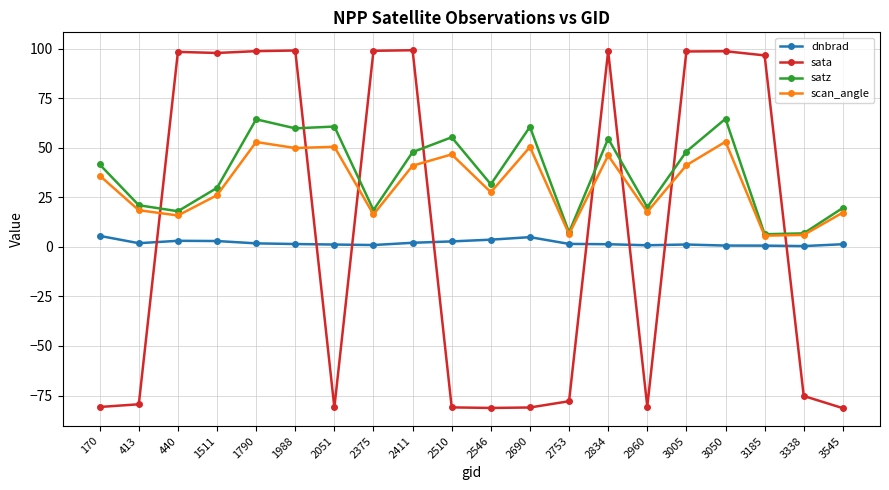

Is it true that scan_angle equals 41.2 at 3005?

True